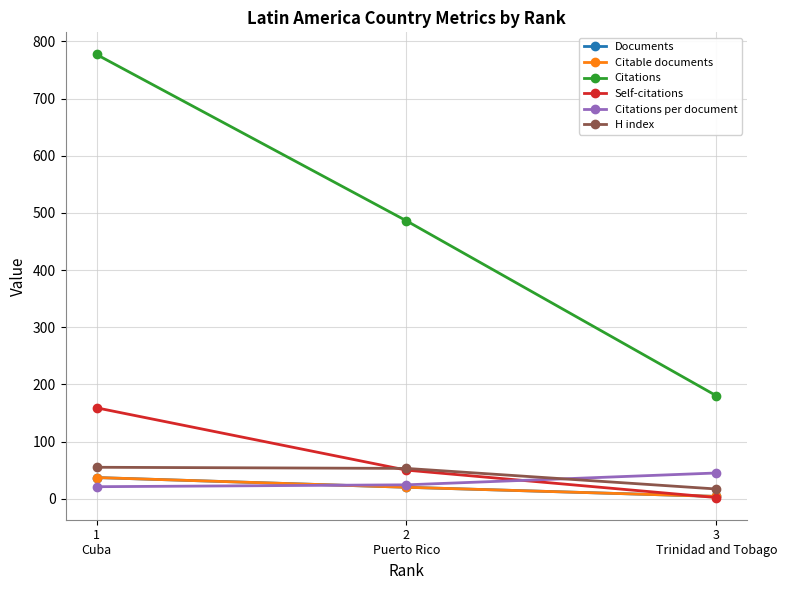

At how many categories does at least one series exceed 201?

2